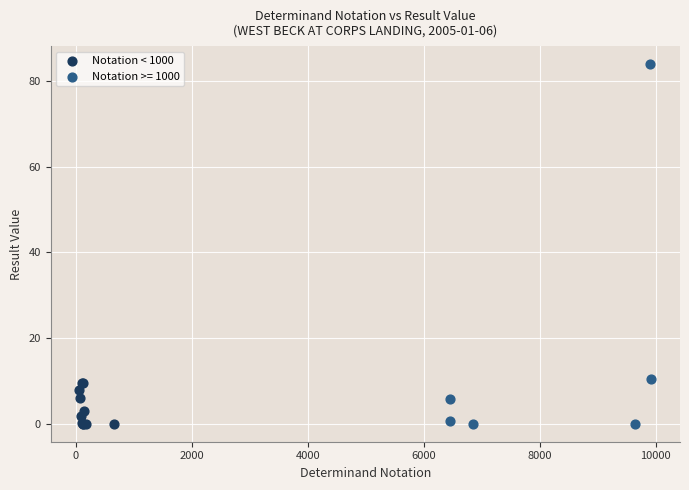

Which series contains the highest Y value?

Notation >= 1000